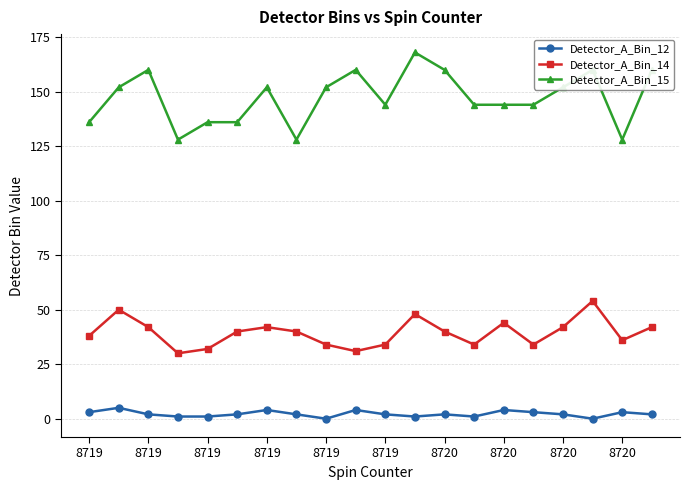

True or false: Detector_A_Bin_15 has more than 0 points higher than both neighbors.

True